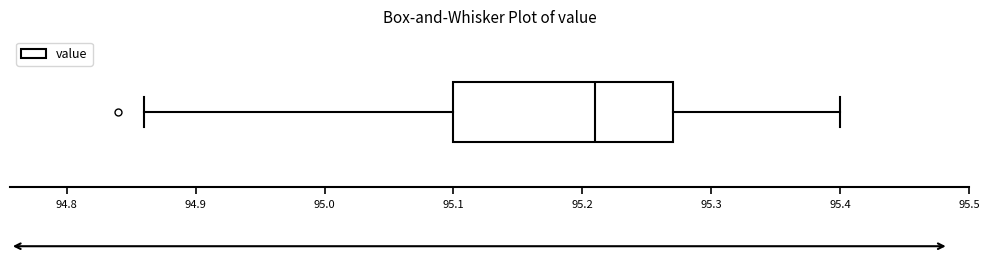

Read this box plot against the x-axis: the position of the median line, the range covered by the box, and the ends of both whiskers. The values are not printed on the chart, so give them approximately, as read against the axis.

median 95.21, box 95.10 to 95.27, whiskers 94.86 to 95.40